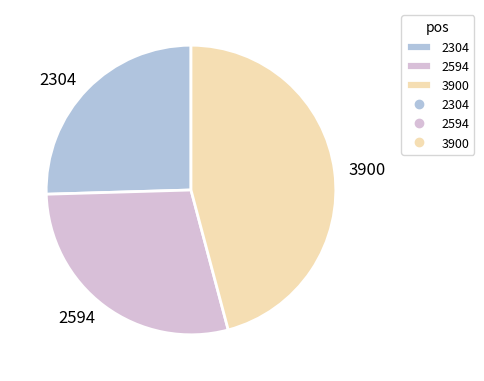

Approximately how many times larger is the value at 2594 compared to 3900?

0.6